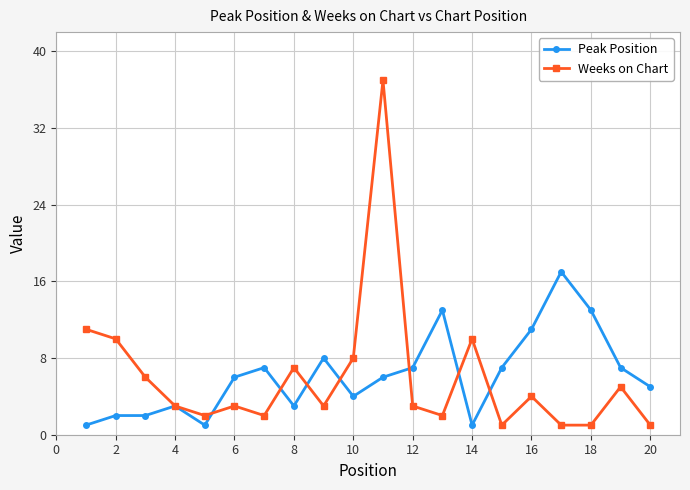

What is the maximum value for Weeks on Chart?

37